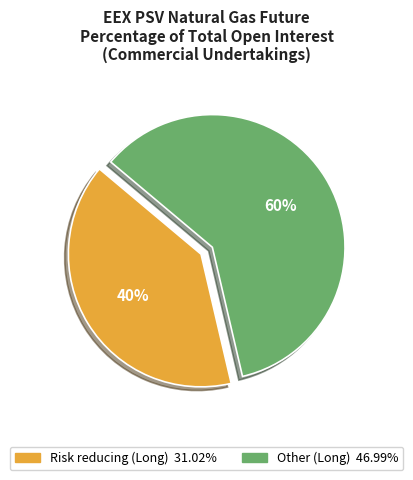

Count the number of slices in the pie.

2